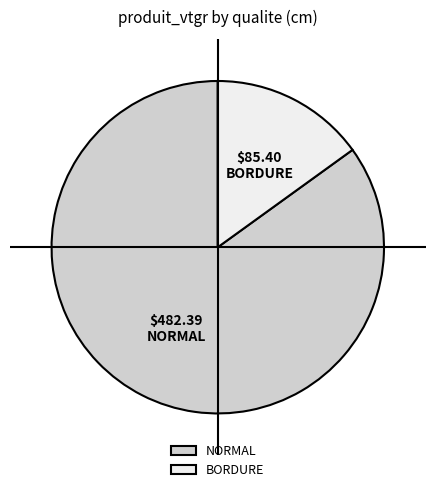

Which has a higher value, NORMAL or BORDURE?

NORMAL